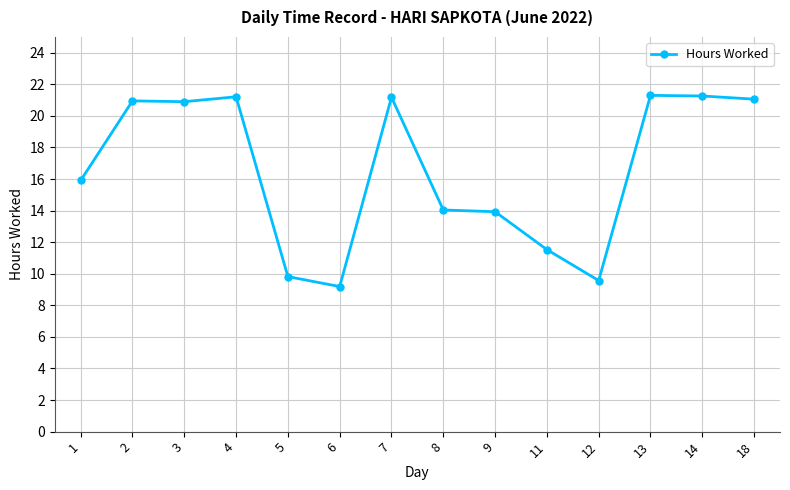

Count the number of values greater than 20.

7